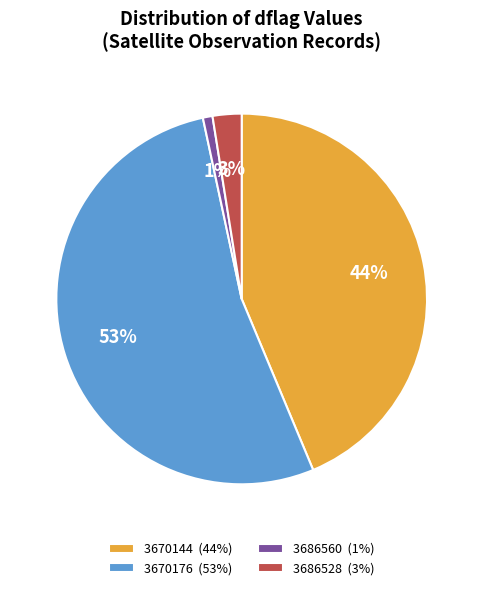

What is the ratio of the value at 3670176 to the value at 3670144?

1.2